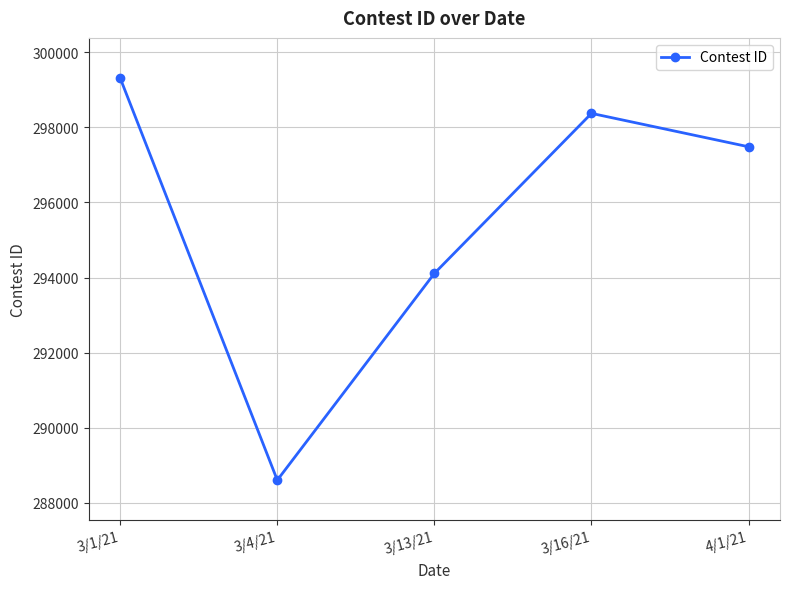

How many lines are shown in the chart?

1